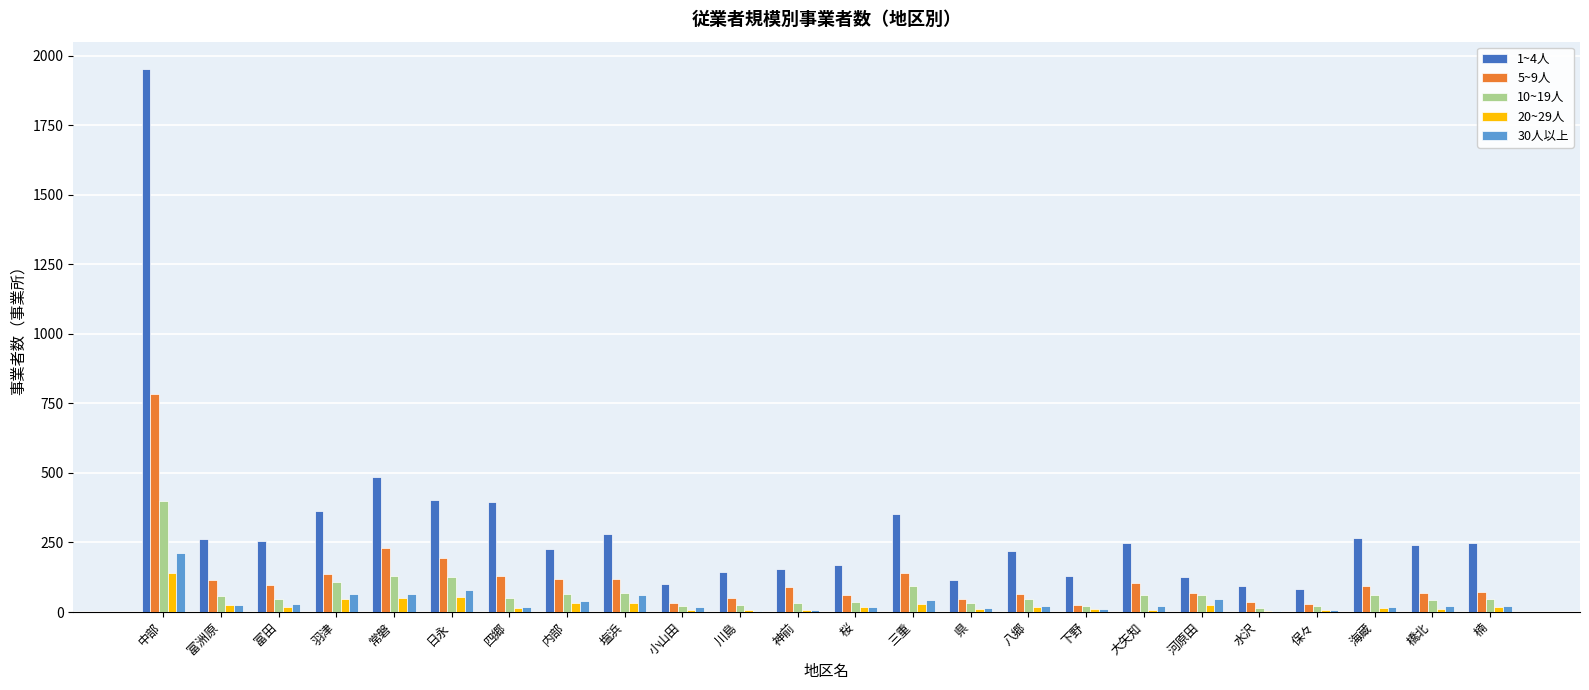

Is it true that 20~29人 equals 54 at 日永?

True